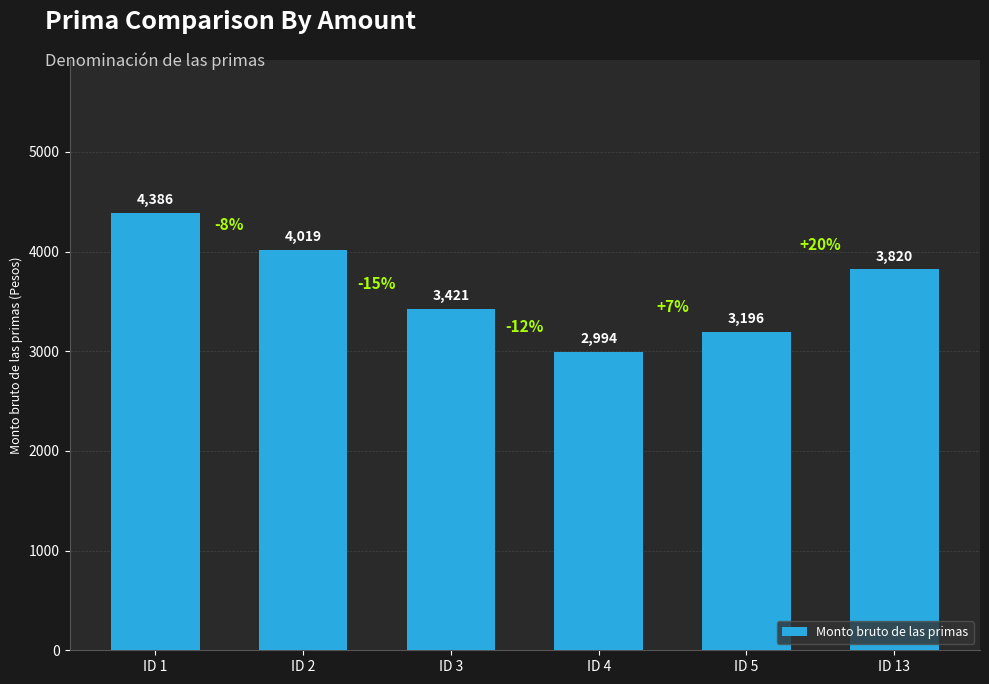

Approximately how many times larger is the value at ID 13 compared to ID 4?

1.3